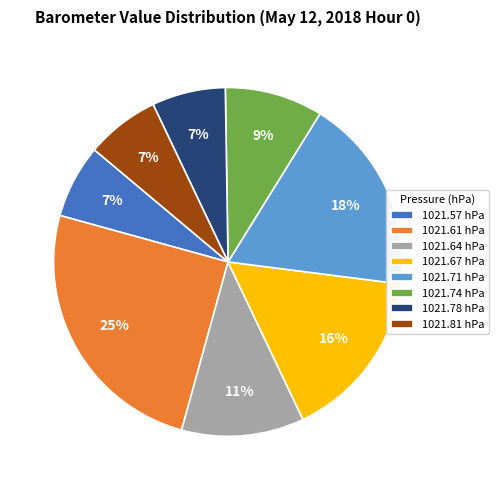

Is it true that 1021.71 hPa is 5% of the pie?

False